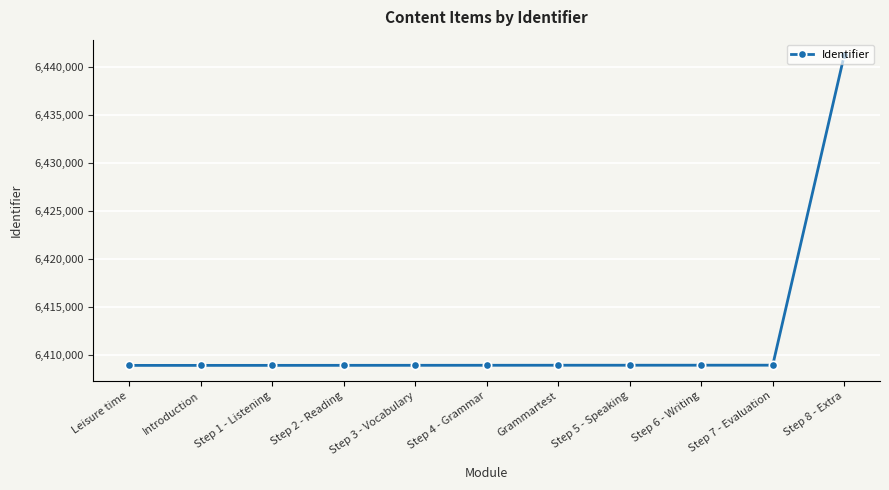

What is the change in value from Step 1 - Listening to Grammartest?

+13